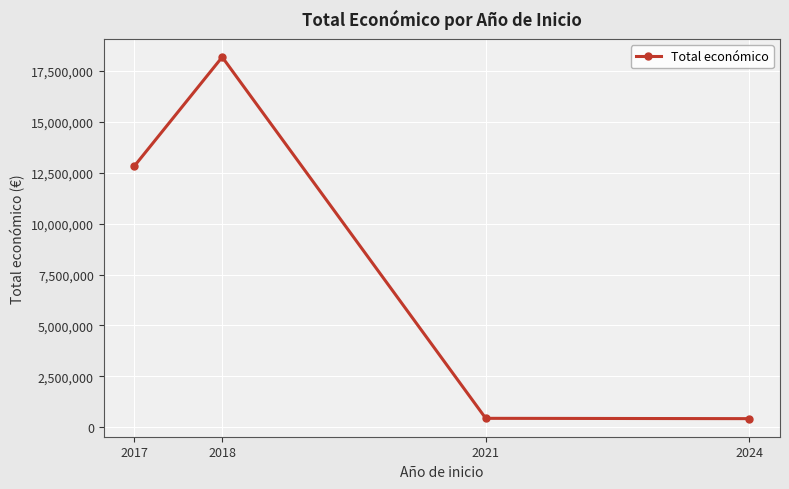

How many distinct data groups are displayed?

1